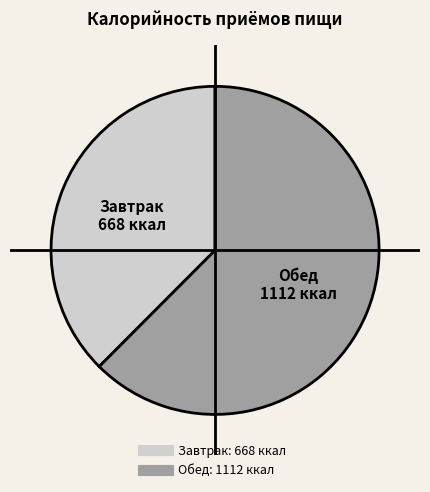

Count the number of slices in the pie.

2